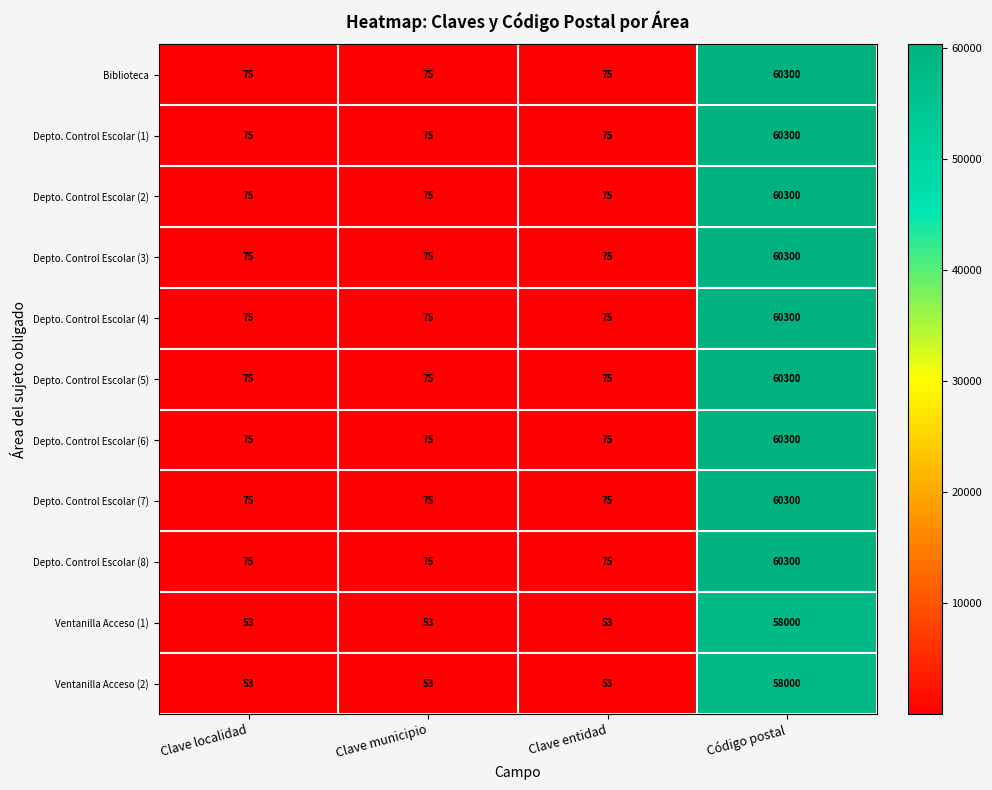

How many Depto. Control Escolar (6) values are between 75 and 60300?

4